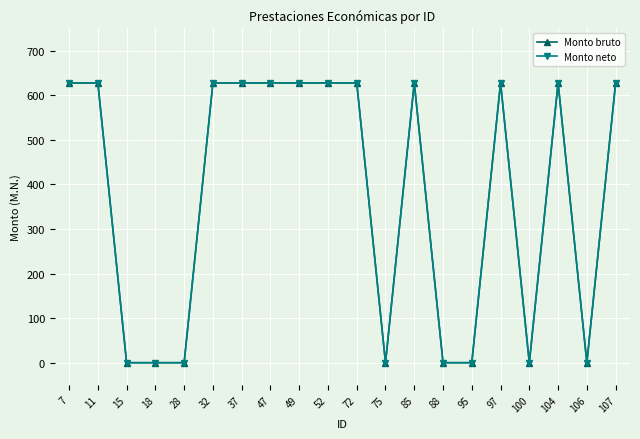

True or false: Monto bruto has a value of 857.4 at 104.

False